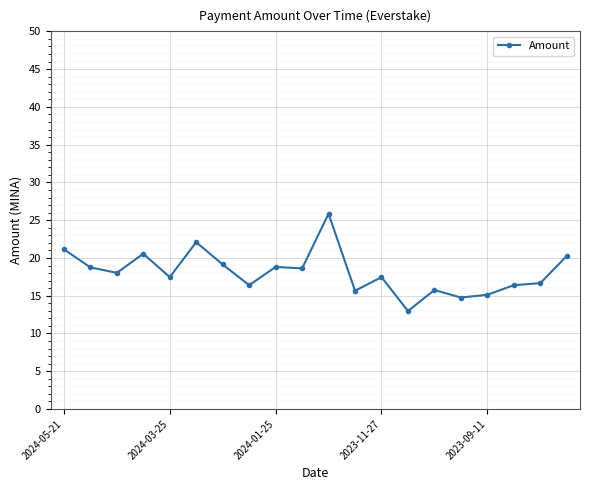

What is the average value?

18.1